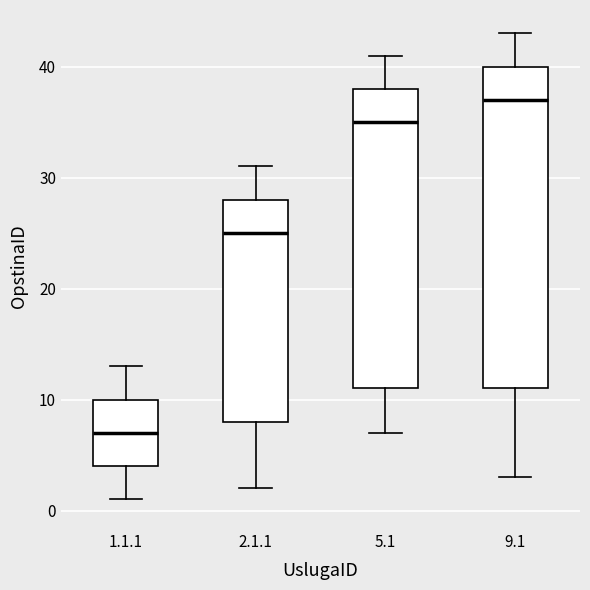

Reading left to right, read every box against the y-axis: the position of its median line, the range the box covers, and the ends of its whiskers. The values are not printed on the chart, so give them approximately, as read against the axis.

1.1.1: median 7, box 4 to 10, whiskers 1 to 13
2.1.1: median 25, box 8 to 28, whiskers 2 to 31
5.1: median 35, box 11 to 38, whiskers 7 to 41
9.1: median 37, box 11 to 40, whiskers 3 to 43